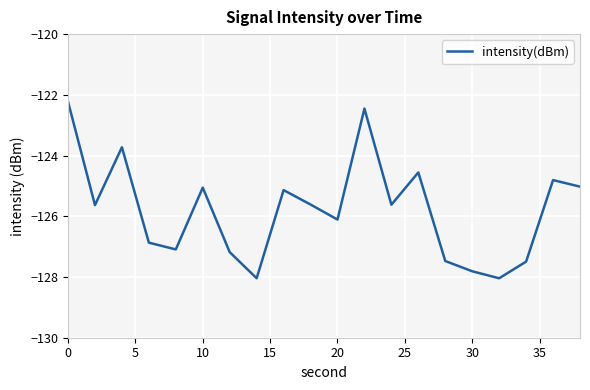

What is the greatest value displayed?

-122.2